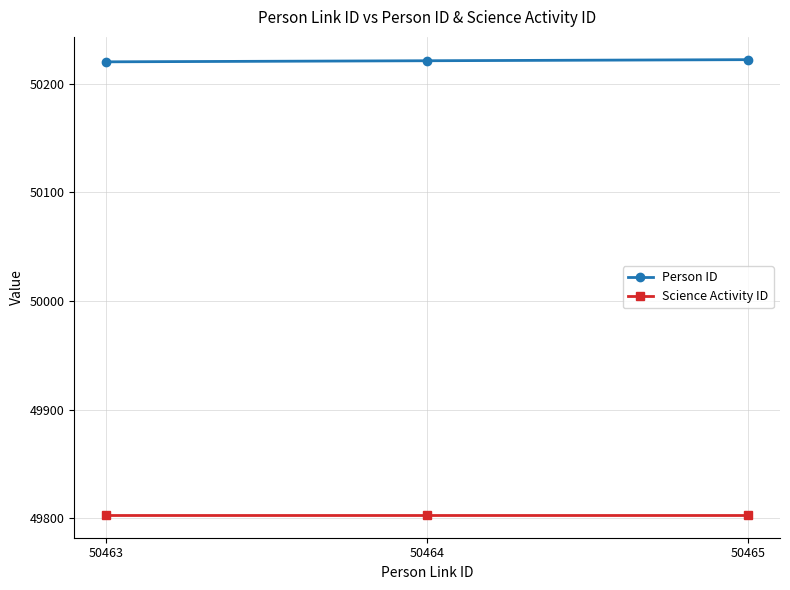

How many Person ID values are between 50220 and 50222?

3